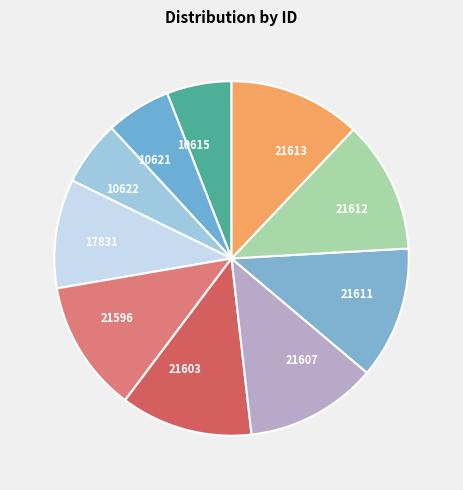

Between 10615 and 21613, which is larger?

21613